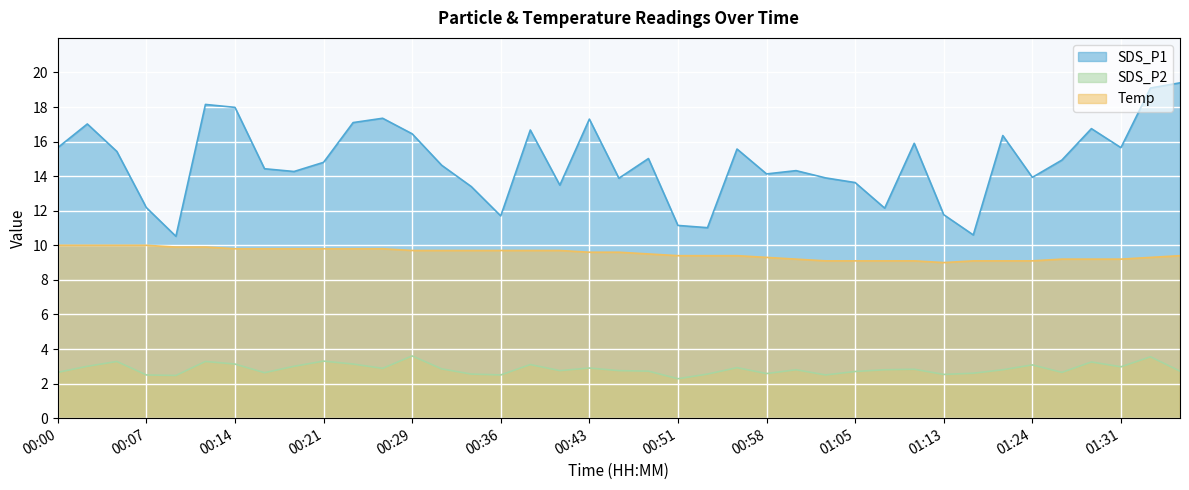

Is the value of SDS_P1 at 00:38 greater than the value of SDS_P2 at 01:26?

Yes